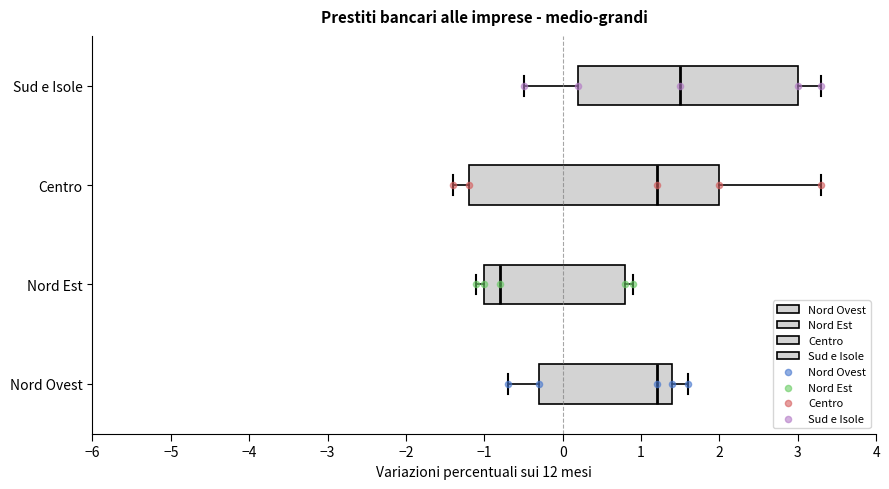

Which box's median line is the furthest to the left?

Nord Est